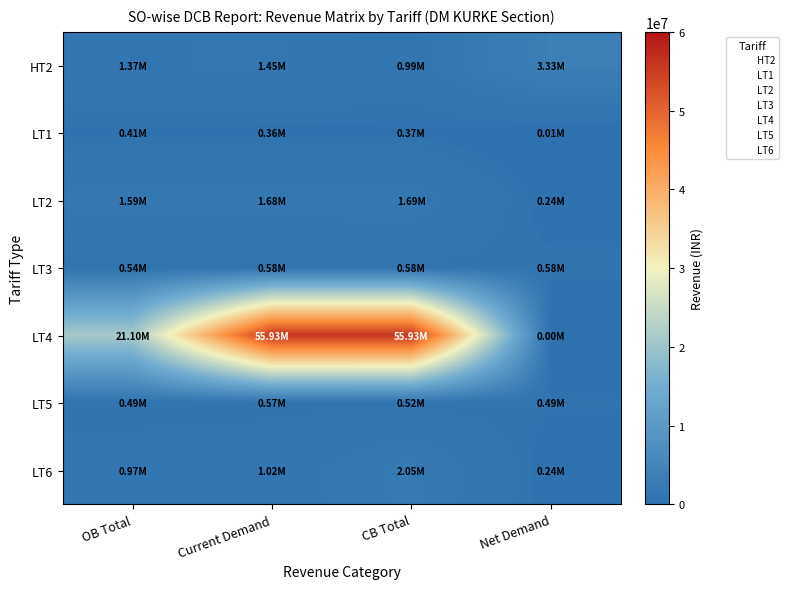

How many series are shown in this chart?

7